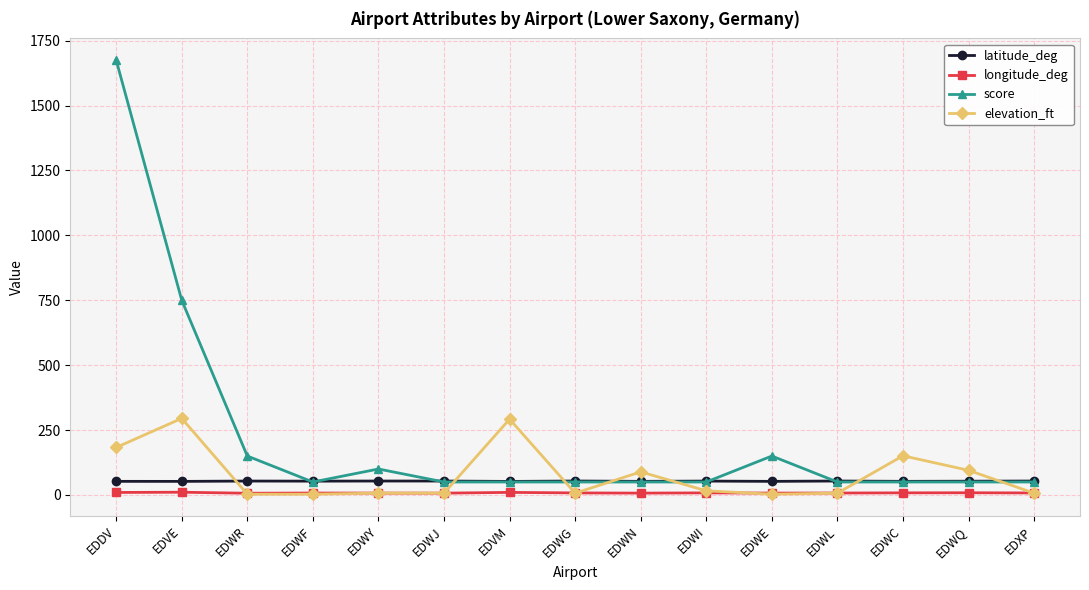

What are all the series names shown in the legend?

latitude_deg, longitude_deg, score, elevation_ft